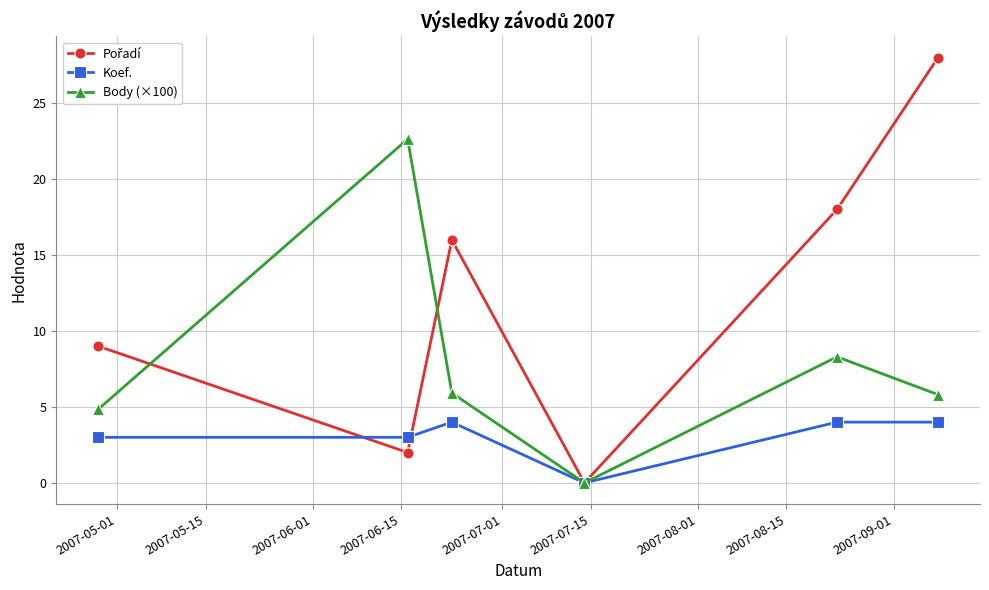

What is the value of the Koef. point at the 3rd from the left?

4.0